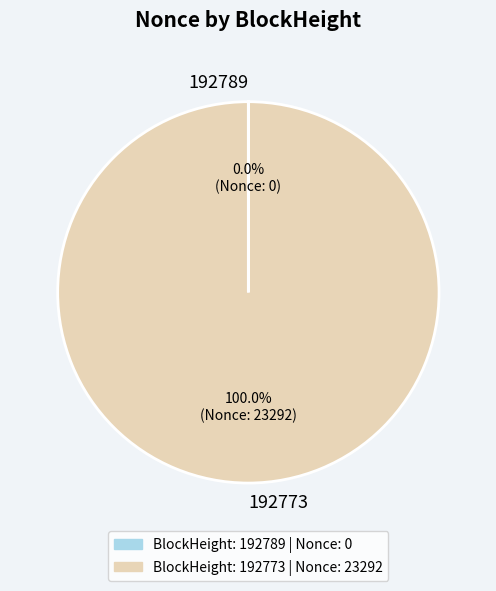

Is it true that 192773 is 88% of the pie?

False